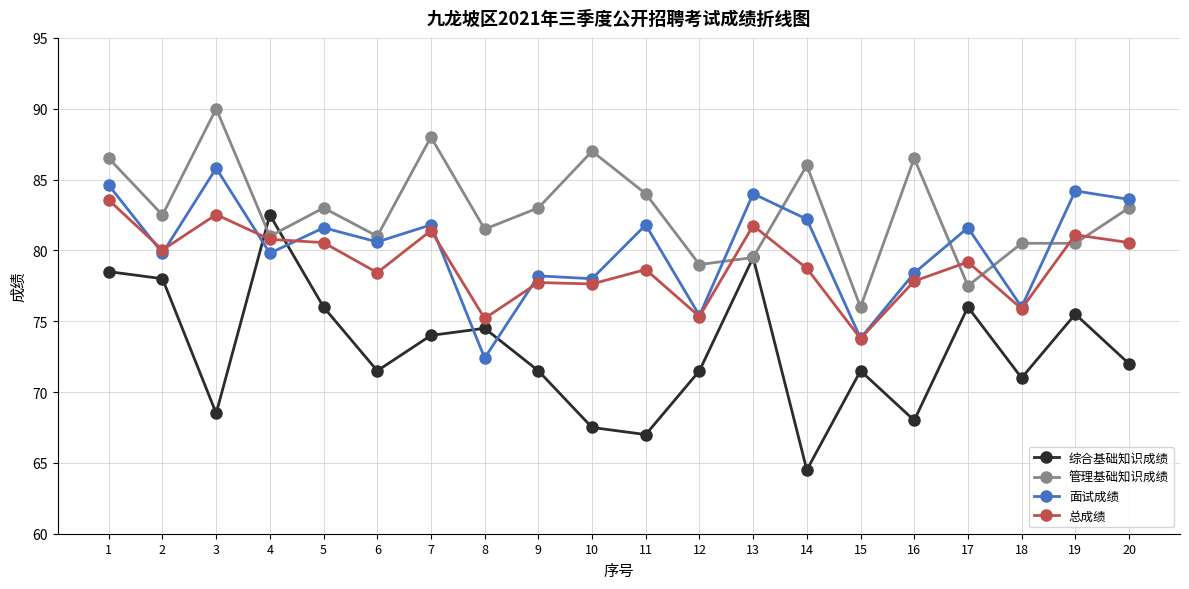

What is the approximate value of 面试成绩 at 10?

78.0